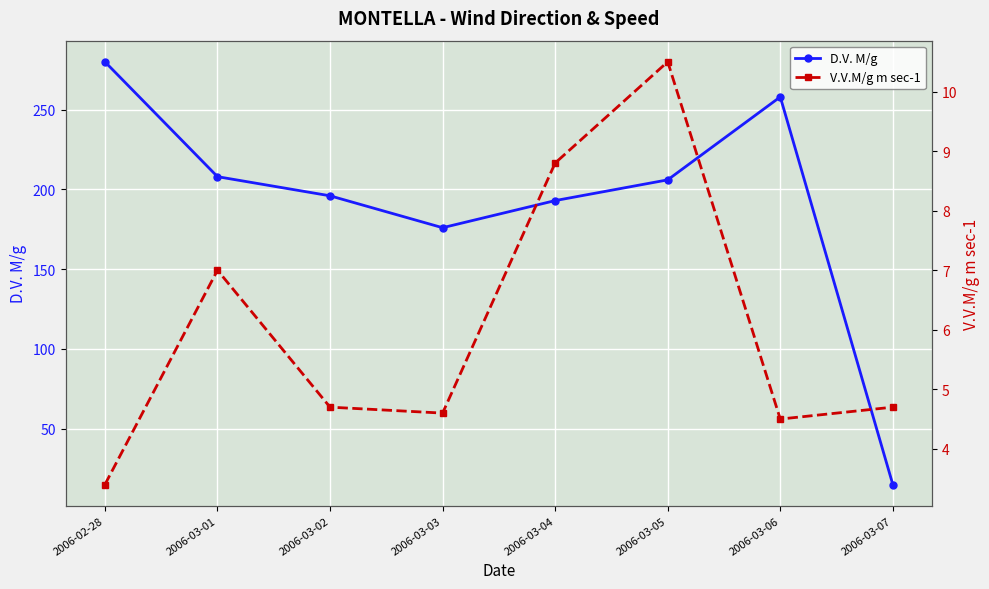

How many interior local peaks does the V.V.M/g m sec-1 series have?

2